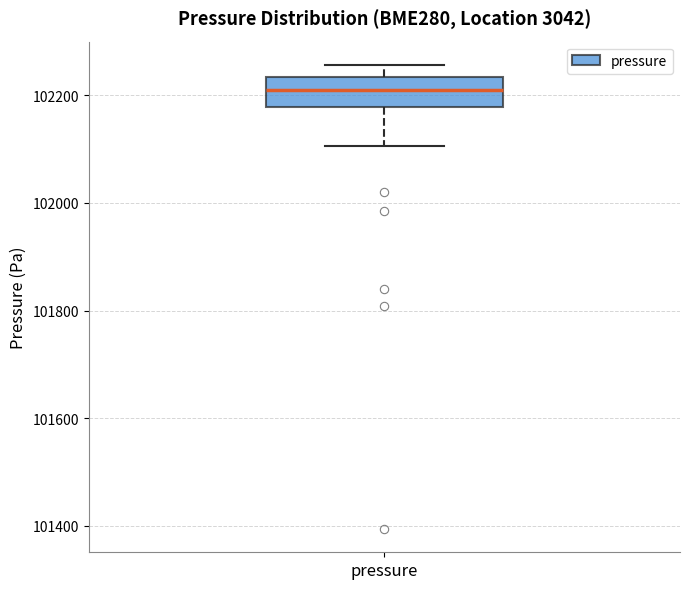

Transcribe this box plot: give where the median line is, the range the box spans, and where the two whiskers end, as read against the y-axis. The values are not printed on the chart, so give them approximately, as read against the axis.

median 102200, box 102180 to 102240, whiskers 102100 to 102260